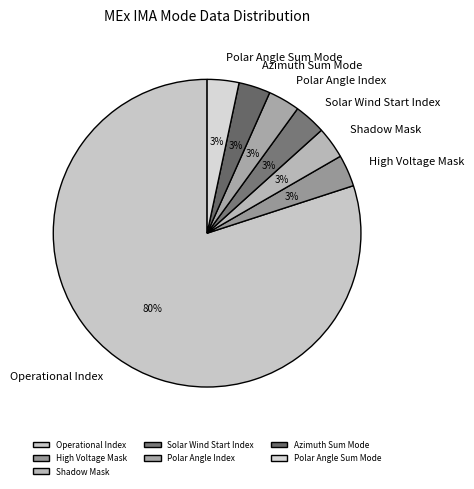

Count the number of slices in the pie.

7